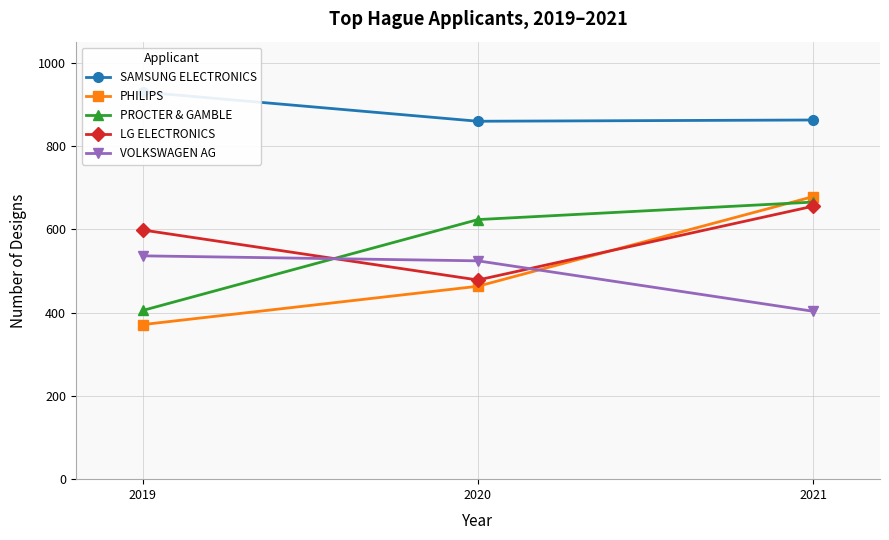

Reading left to right, list all the values displayed in this chart.

SAMSUNG ELECTRONICS: 2019=929	2020=859	2021=862
PHILIPS: 2019=371	2020=463	2021=678
PROCTER & GAMBLE: 2019=405	2020=623	2021=665
LG ELECTRONICS: 2019=598	2020=478	2021=655
VOLKSWAGEN AG: 2019=536	2020=524	2021=403